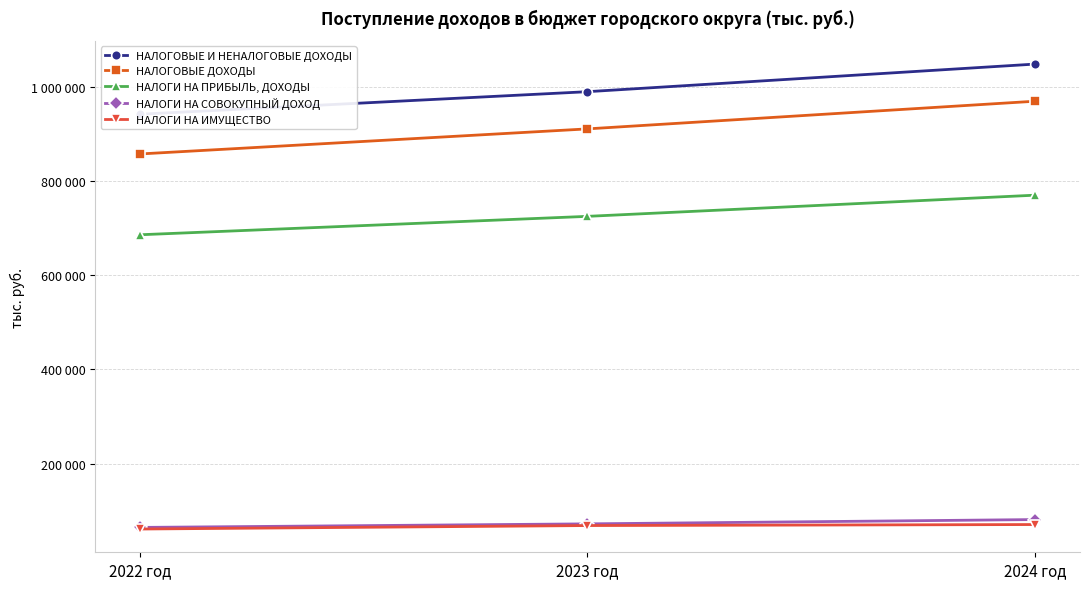

Is it true that НАЛОГИ НА ПРИБЫЛЬ, ДОХОДЫ equals 724780 at 2023 год?

True